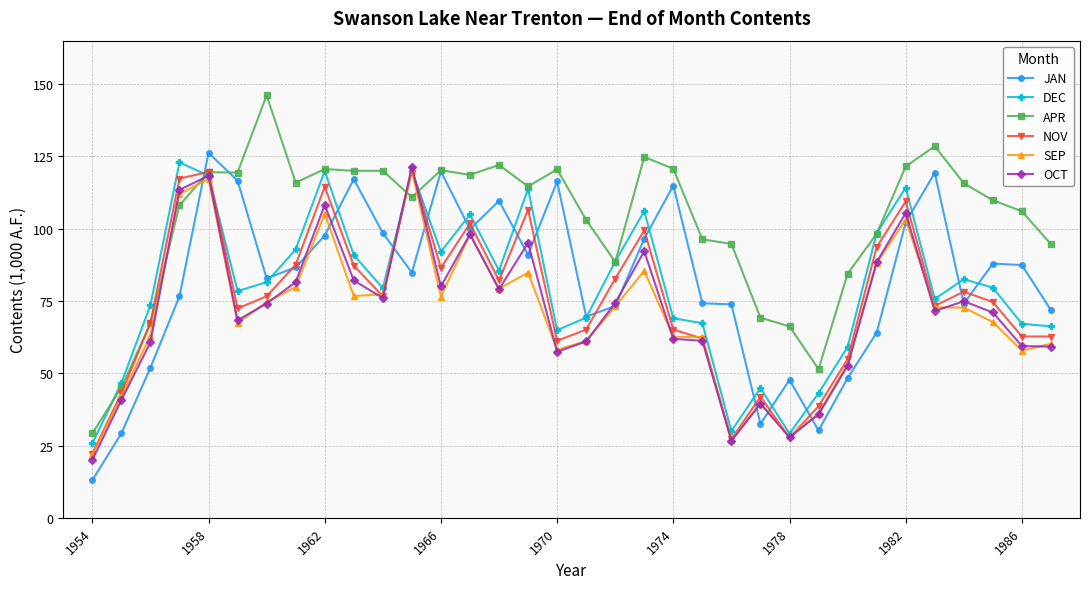

True or false: JAN has more than 2 interior local peaks.

True